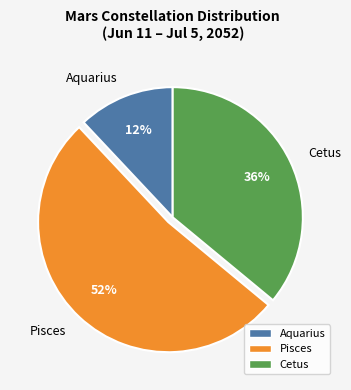

Which slice is the largest?

Pisces